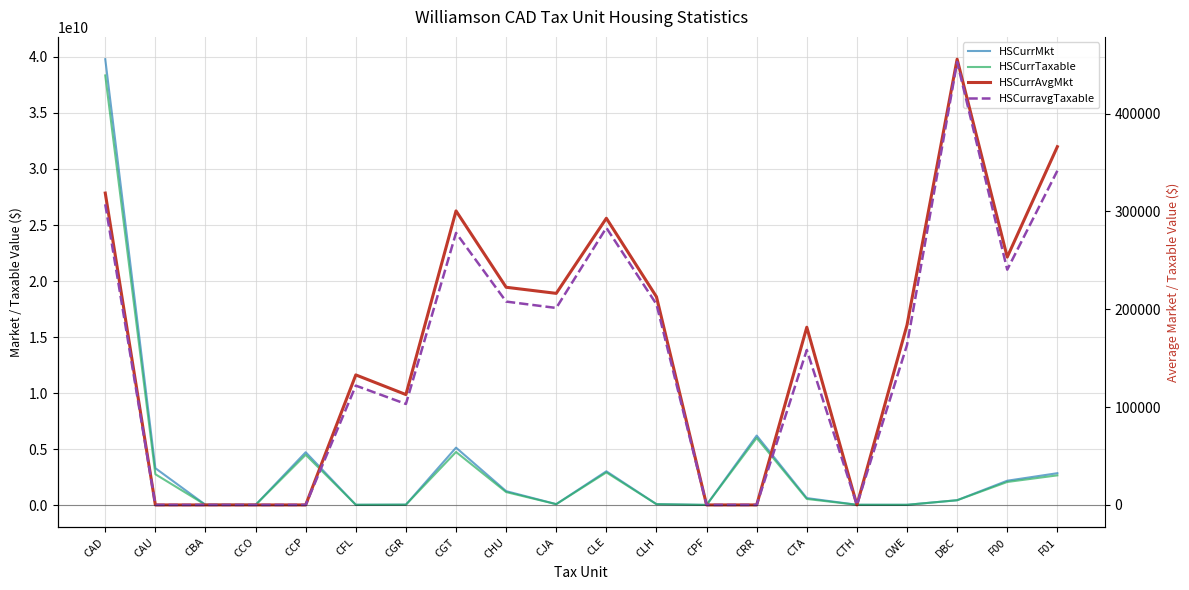

Rank the categories by HSCurravgTaxable value from lowest to highest.

CAU, CBA, CCO, CCP, CPF, CRR, CTH, CGR, CFL, CTA, CWE, CJA, CLH, CHU, F00, CGT, CLE, CAD, F01, DBC